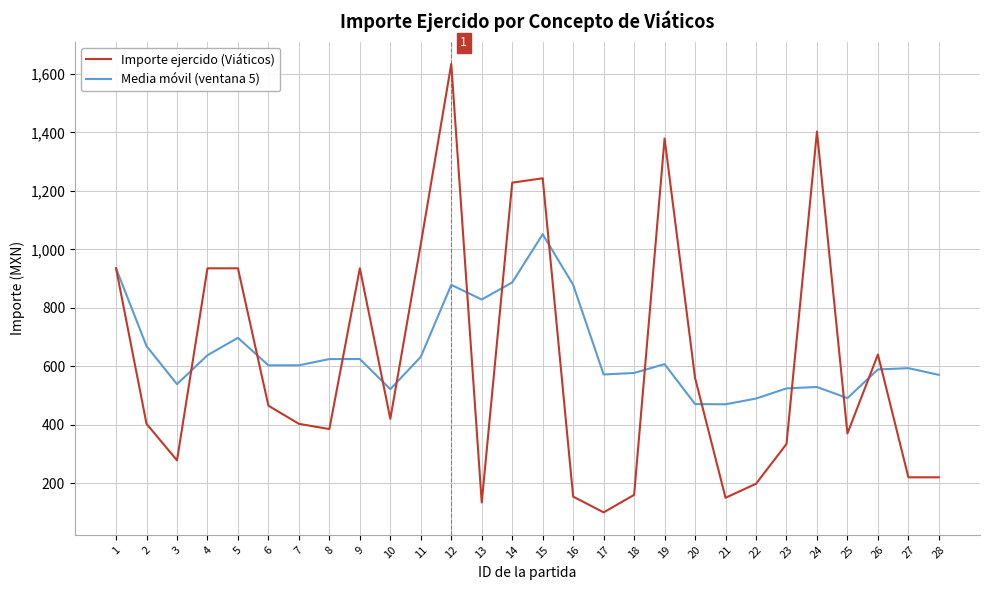

True or false: Media móvil (ventana 5) has a value of 878.6 at 16.

True